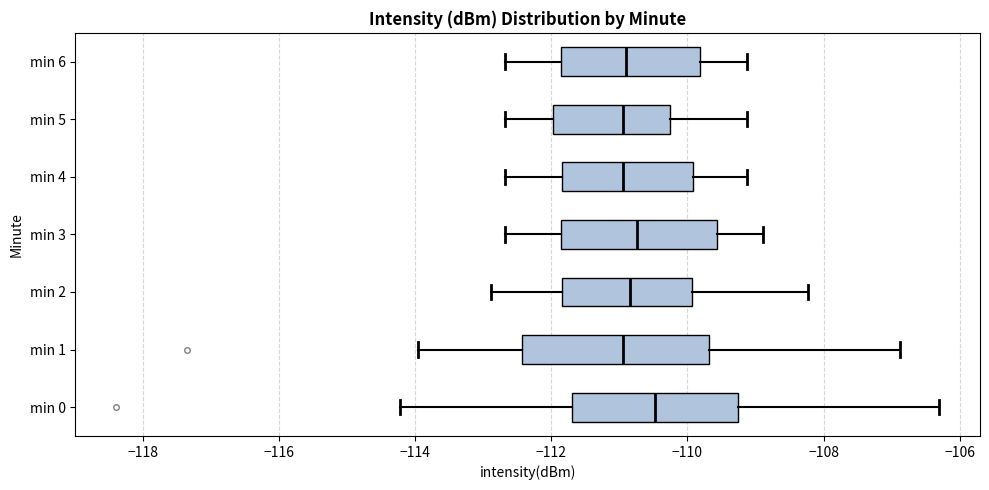

Where does the median line of the box for min 5 sit on the x-axis? The values are not printed on the chart, so give them approximately, as read against the axis.

-111.0